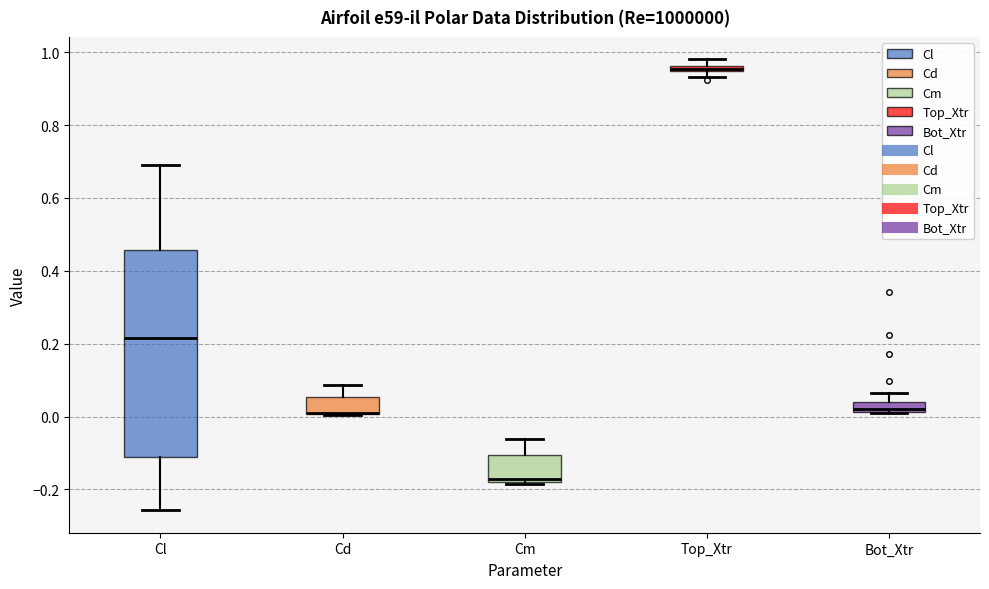

Comparing the boxes themselves (not the whiskers), which one is the tallest?

Cl